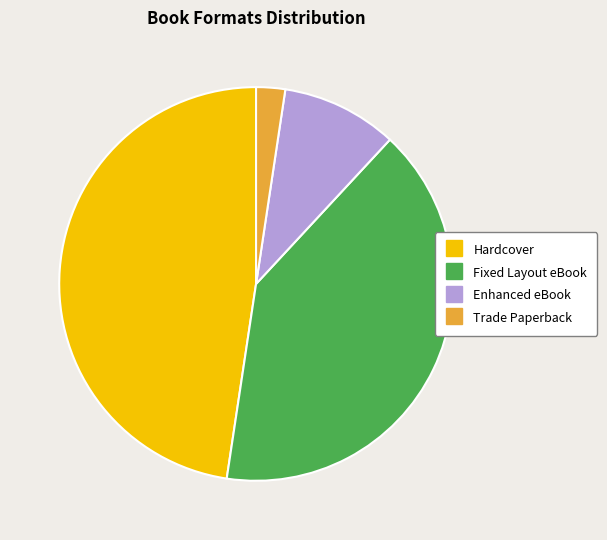

Is there a majority slice in this chart?

No